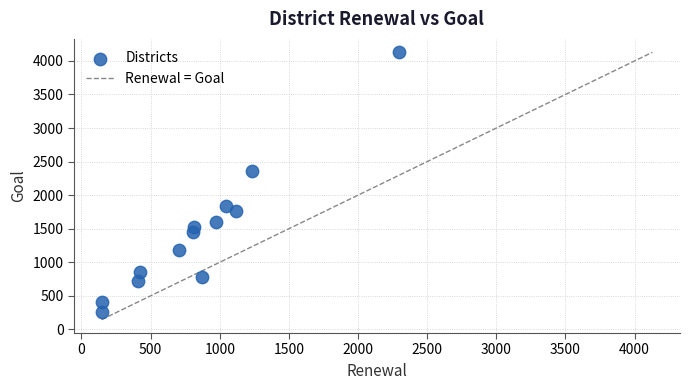

What is the range of X values (max minus min)?

2149